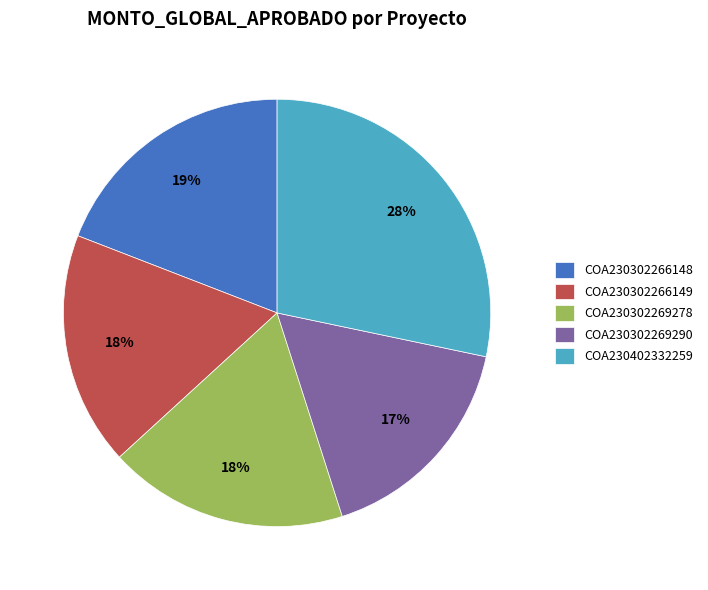

Which slice is the smallest?

COA230302269290